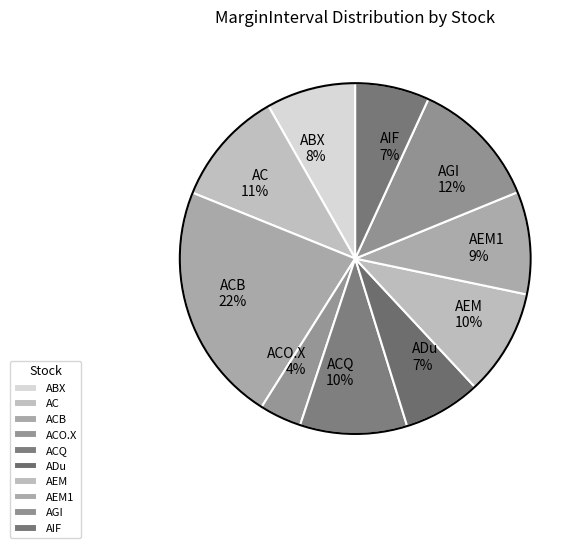

The ACB slice represents 22% of the pie. True or false?

True